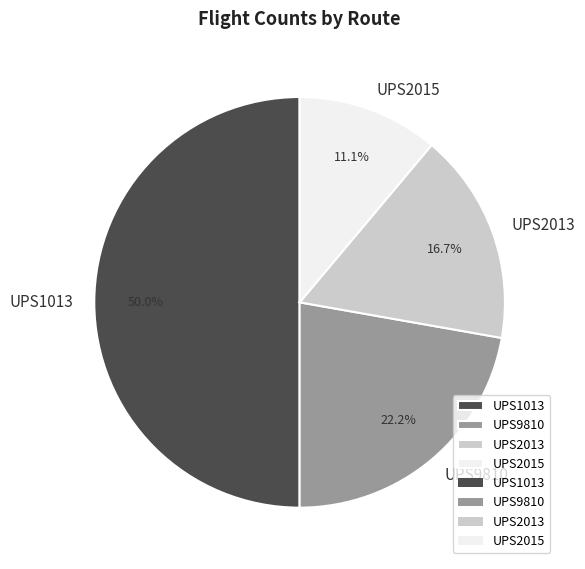

To the nearest percent, what is the average slice percentage?

25%